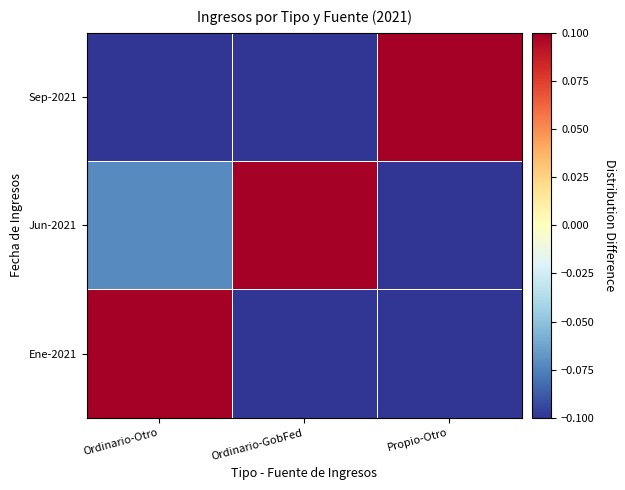

What is the difference between the highest and lowest values at Ordinario-GobFed?

0.2